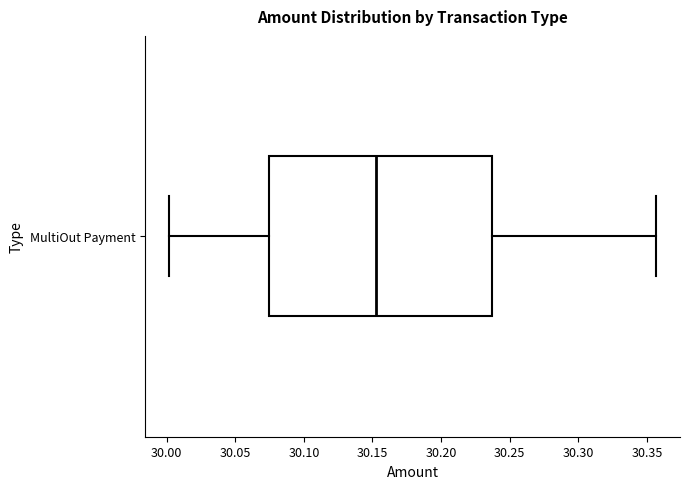

Where does the left whisker of the box for MultiOut Payment end on the x-axis? The values are not printed on the chart, so give them approximately, as read against the axis.

30.000